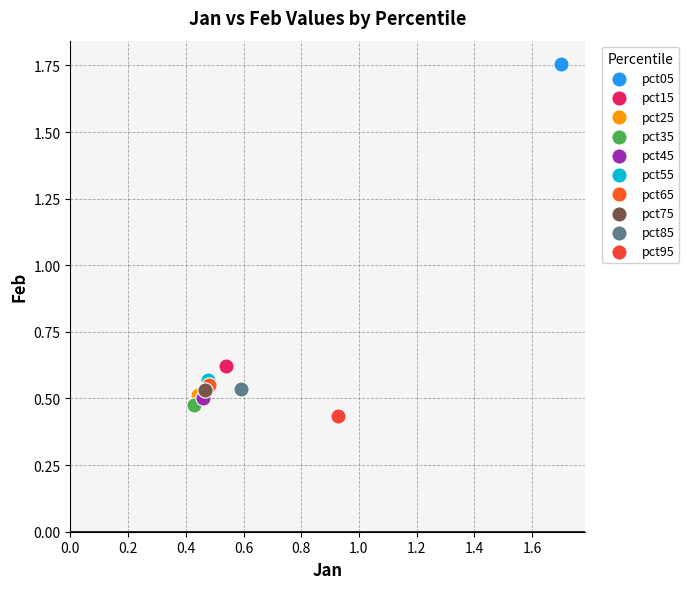

Which series contains the lowest Y value?

pct95